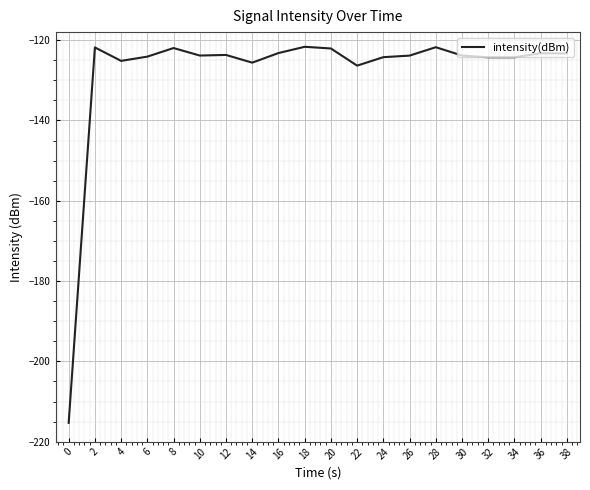

What is the smallest value displayed?

-215.3